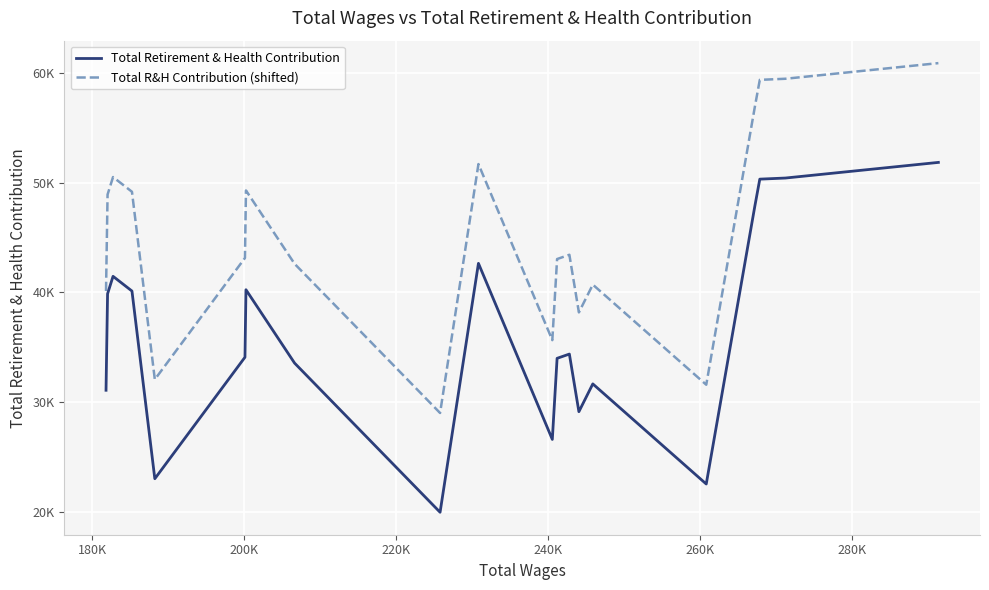

Does the chart display data point markers on the line(s)?

No